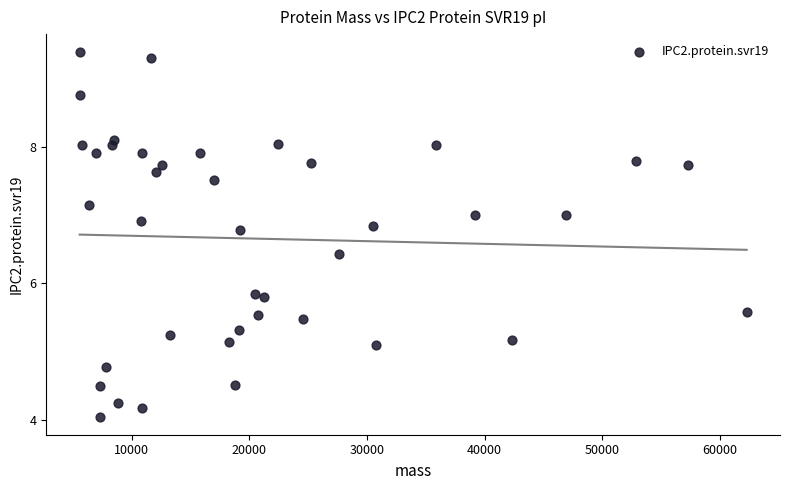

What is the range of Y values (max minus min)?

5.3